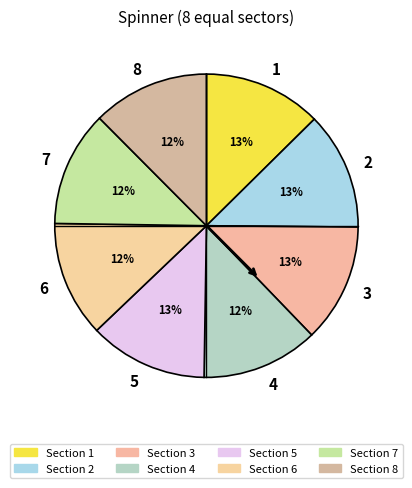

Does 3 represent more than half of the total?

No